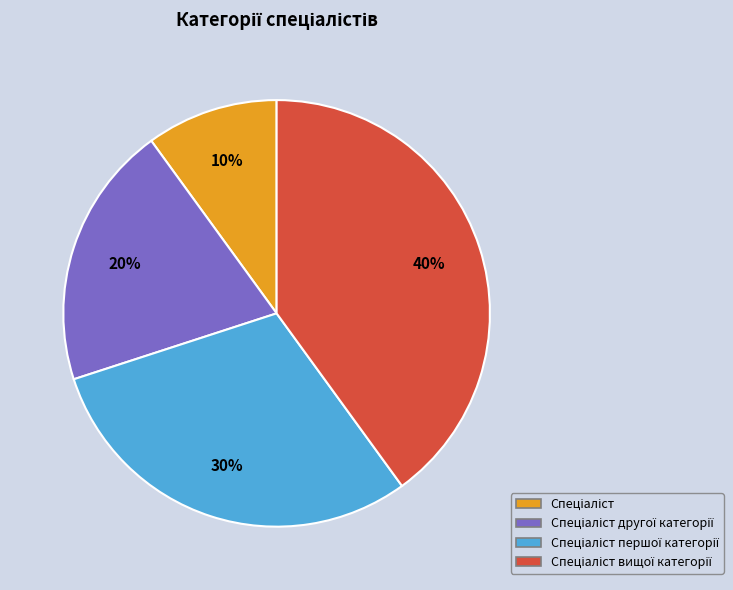

Is there any slice that represents more than half of the pie?

No